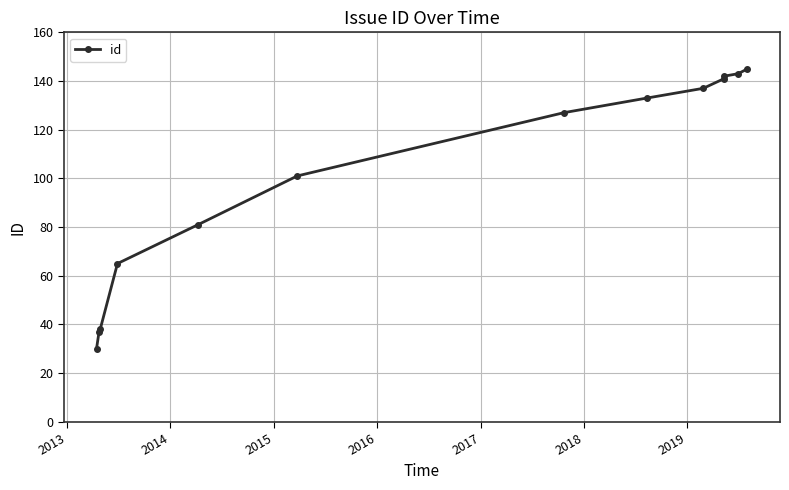

Reading left to right, extract all data points from this chart.

30	37	38	65	81	101	127	133	137	141	142	143	145